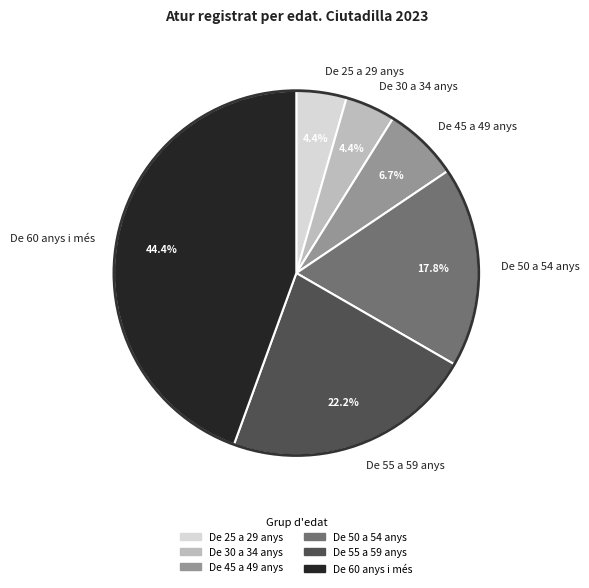

Does any single category account for the majority?

No